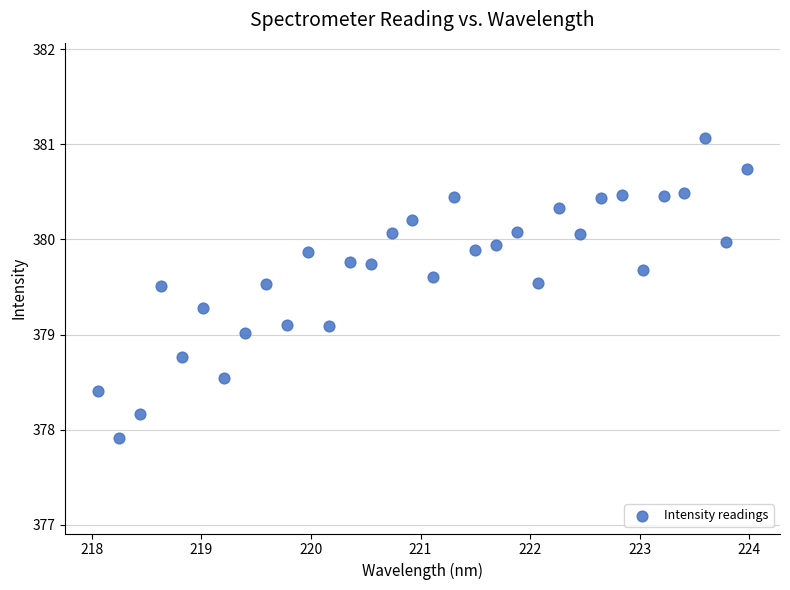

What is the range of X values (max minus min)?

5.9